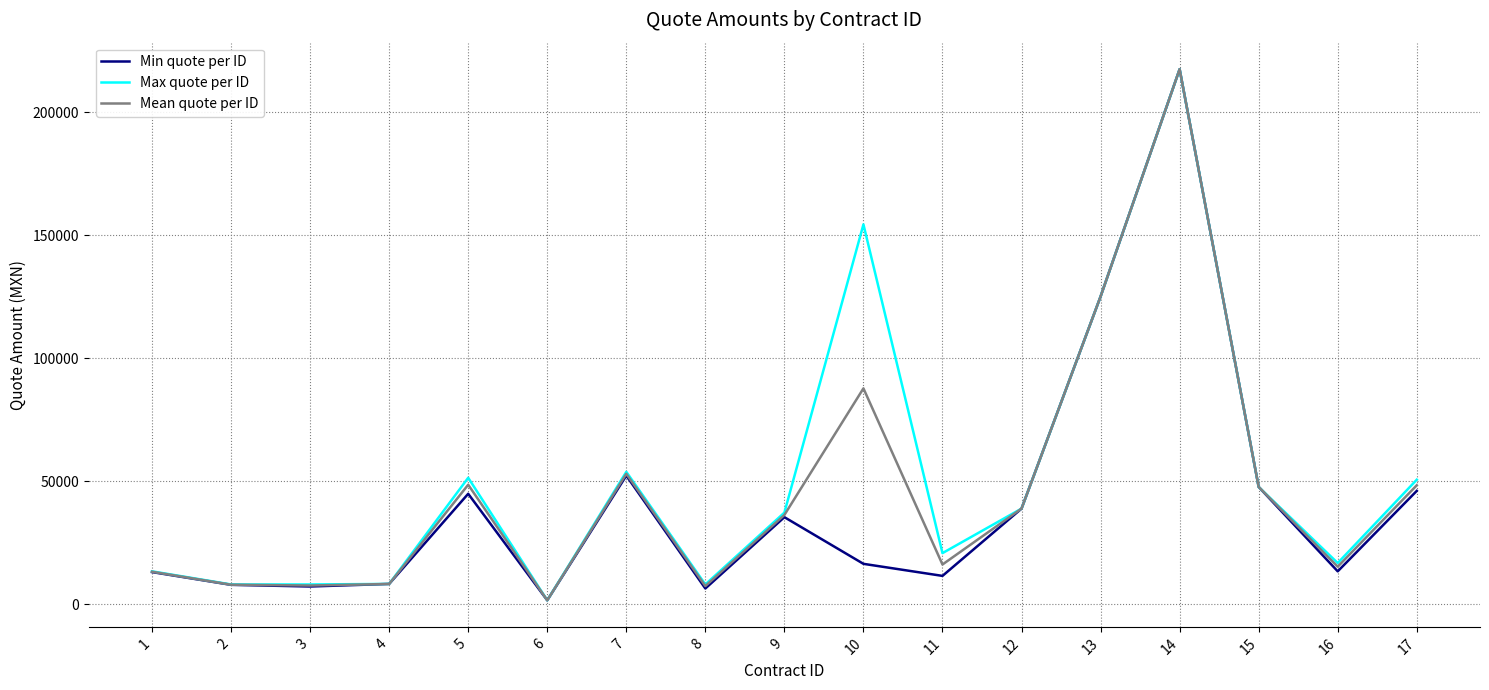

Which series changed the most between 7 and 10?

Max quote per ID